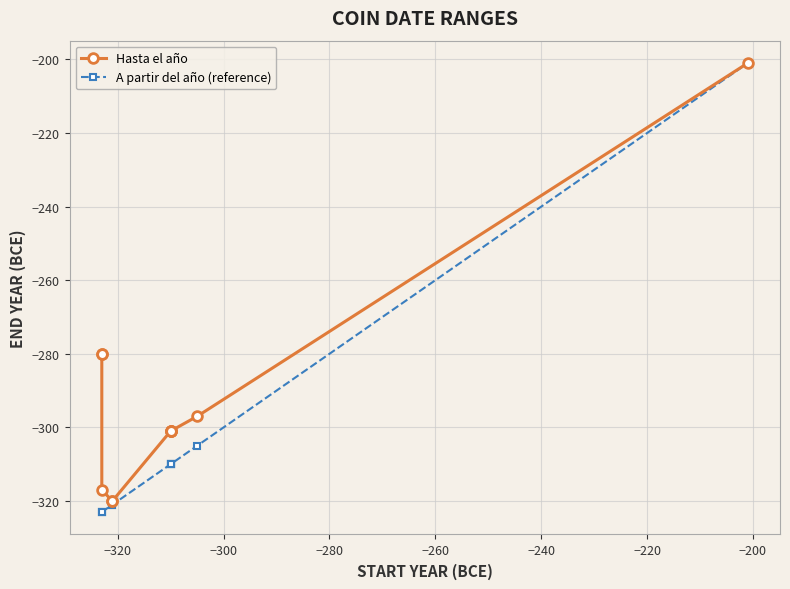

How many data points does each series have?

11